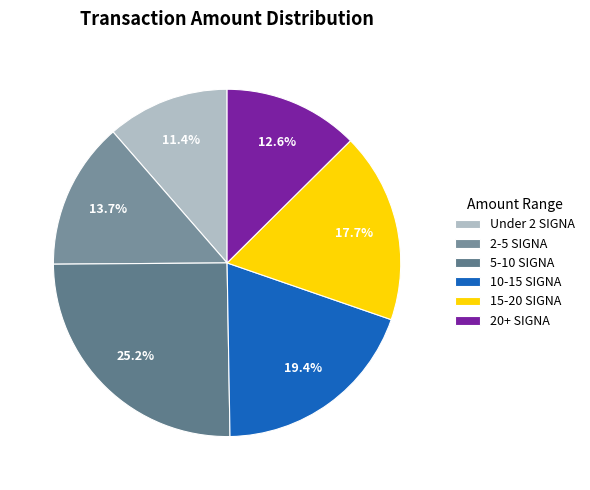

How many slices are in this pie chart?

6